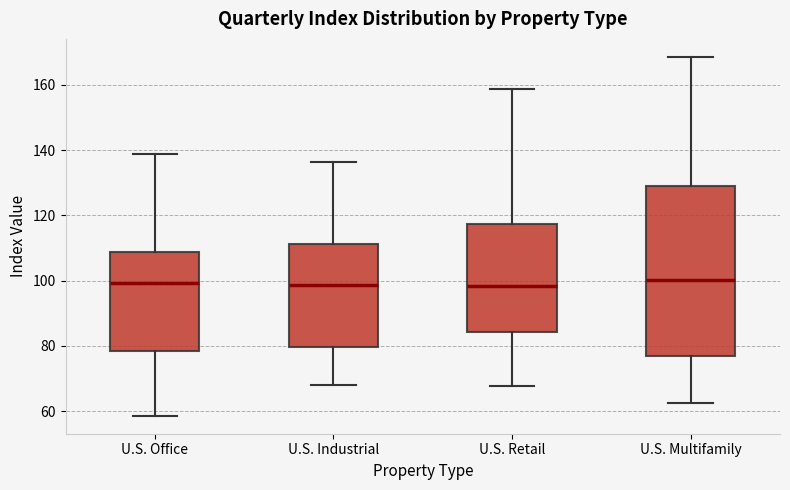

Reading left to right, transcribe this box plot: for each box, give where its median line is, the range the box spans, and where its two whiskers end, as read against the y-axis. The values are not printed on the chart, so give them approximately, as read against the axis.

U.S. Office: median 100, box 78 to 108, whiskers 58 to 138
U.S. Industrial: median 98, box 80 to 112, whiskers 68 to 136
U.S. Retail: median 98, box 84 to 118, whiskers 68 to 158
U.S. Multifamily: median 100, box 76 to 128, whiskers 62 to 168